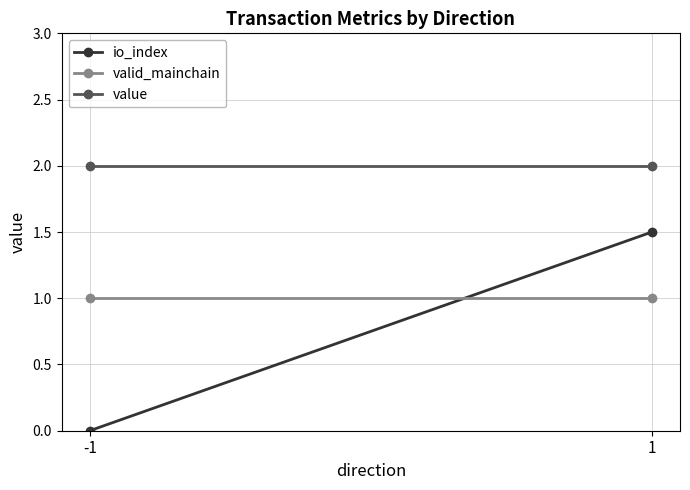

The value of valid_mainchain at -1 is 1.0. True or false?

True